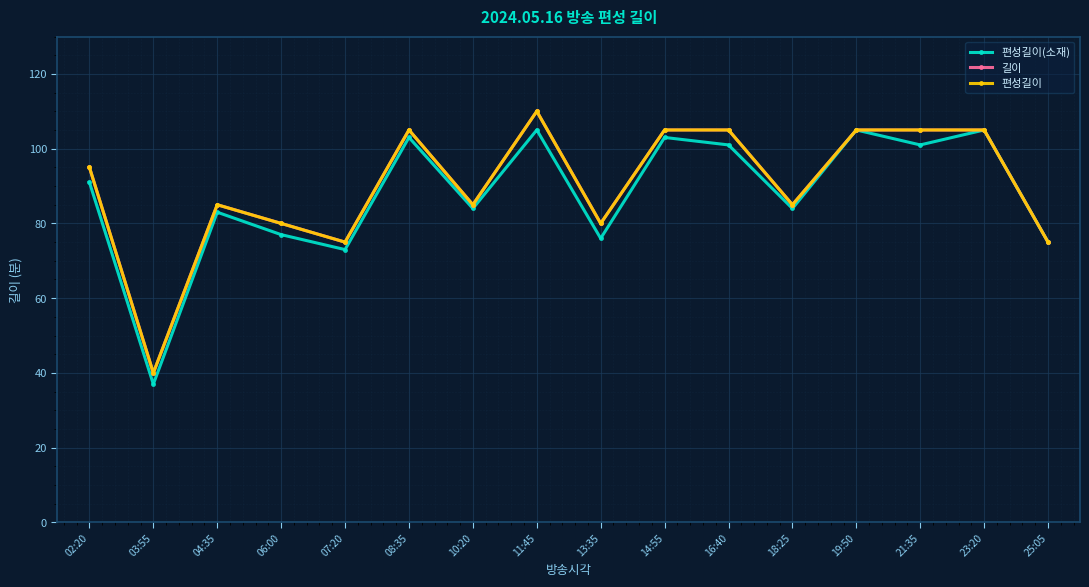

Where is the first local minimum for 길이?

03:55